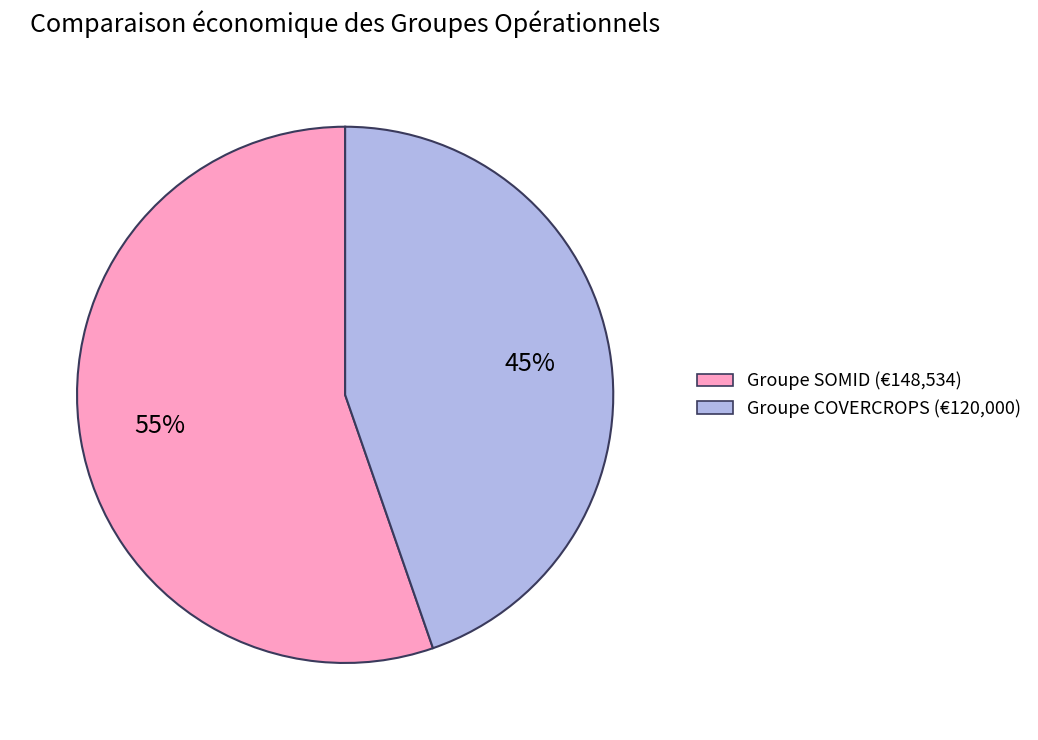

Is there a majority slice in this chart?

Yes